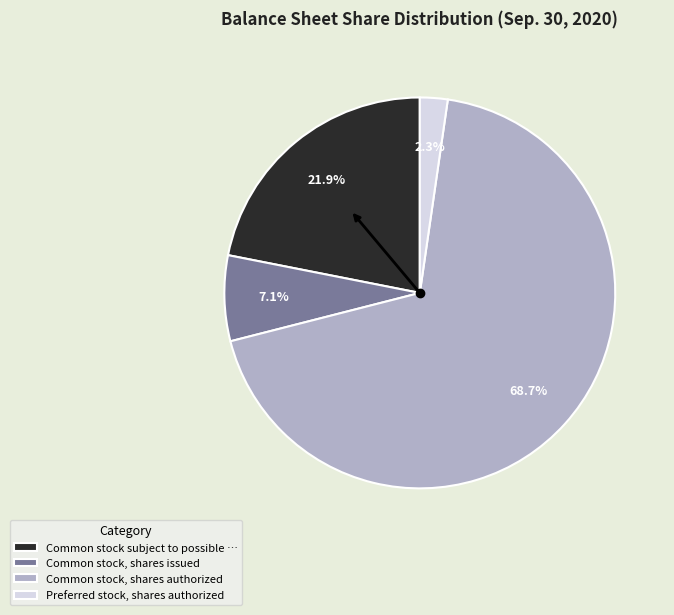

What is the total percentage of Common stock, shares authorized and Common stock, shares issued?

75.8%